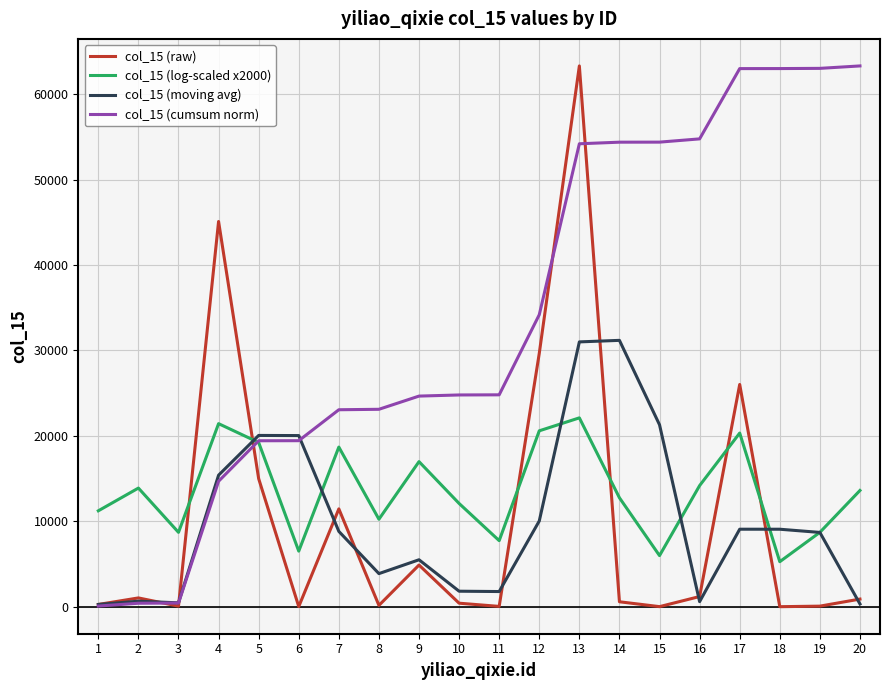

Which series ends up on top after the final intersection of col_15 (cumsum norm) and col_15 (raw)?

col_15 (cumsum norm)